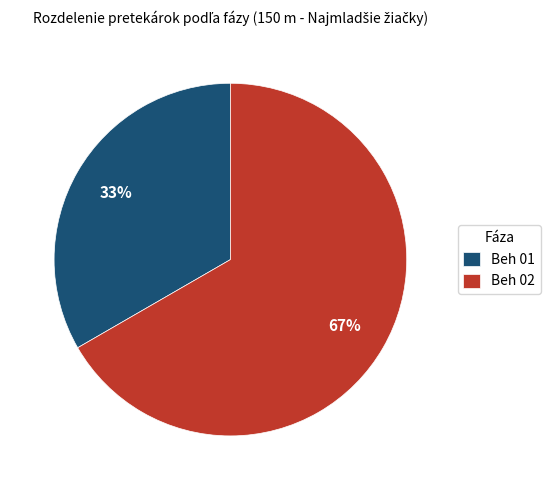

To the nearest percent, what percentage of the pie is Beh 02?

67%